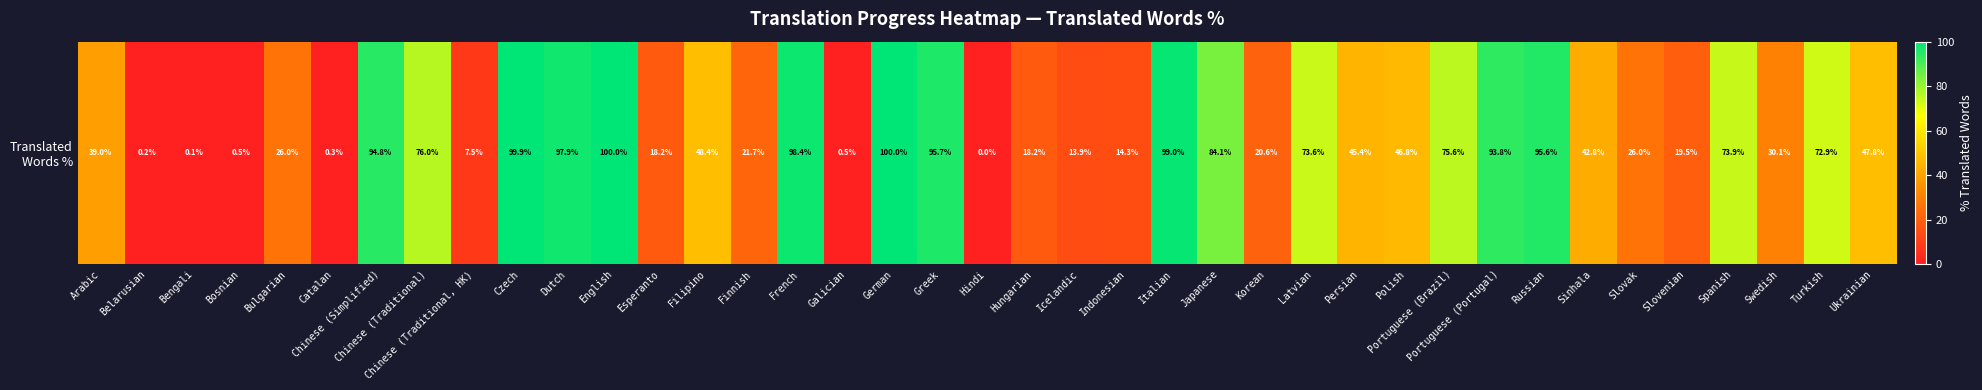

How many data points are above 45?

20